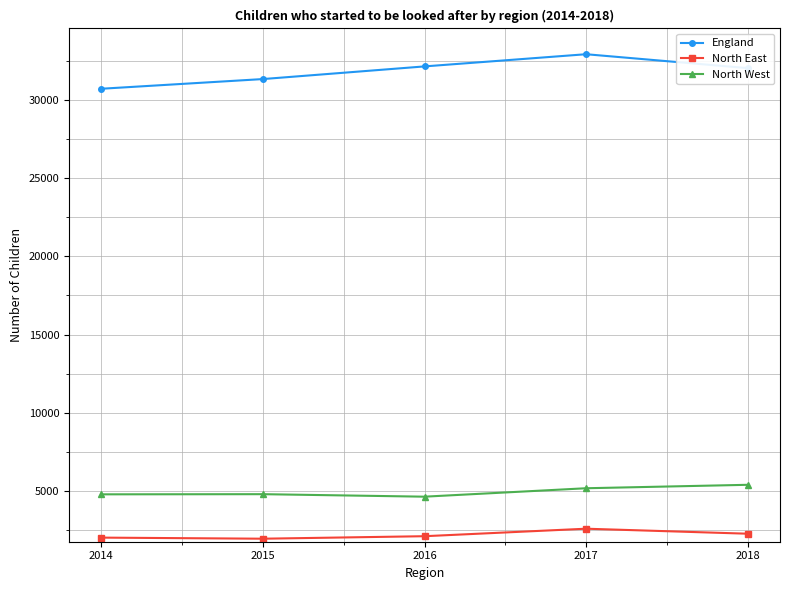

Does the chart have visible grid lines?

Yes